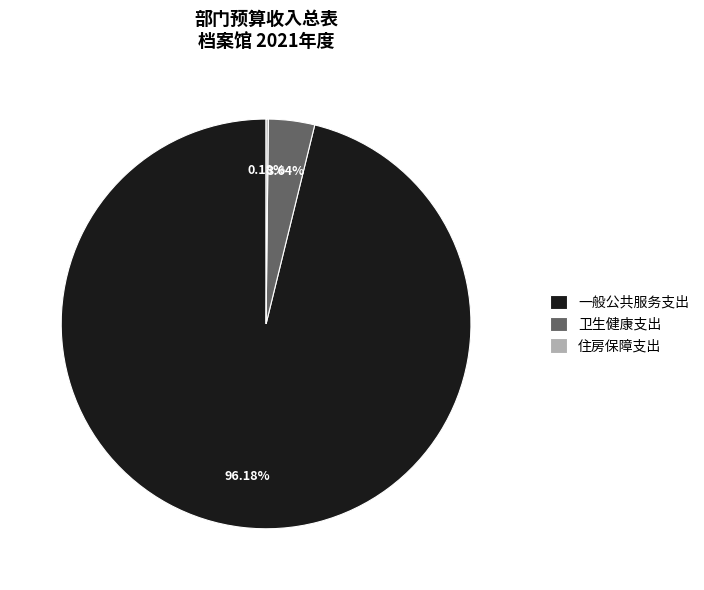

The 卫生健康支出 slice represents 4% of the pie. True or false?

True